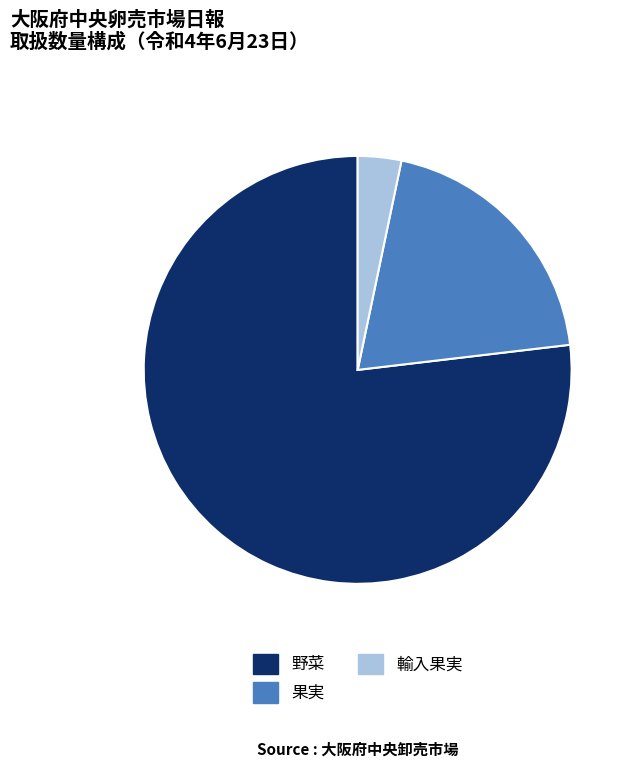

Is the sum of 果実 and 輸入果実 greater than half?

No